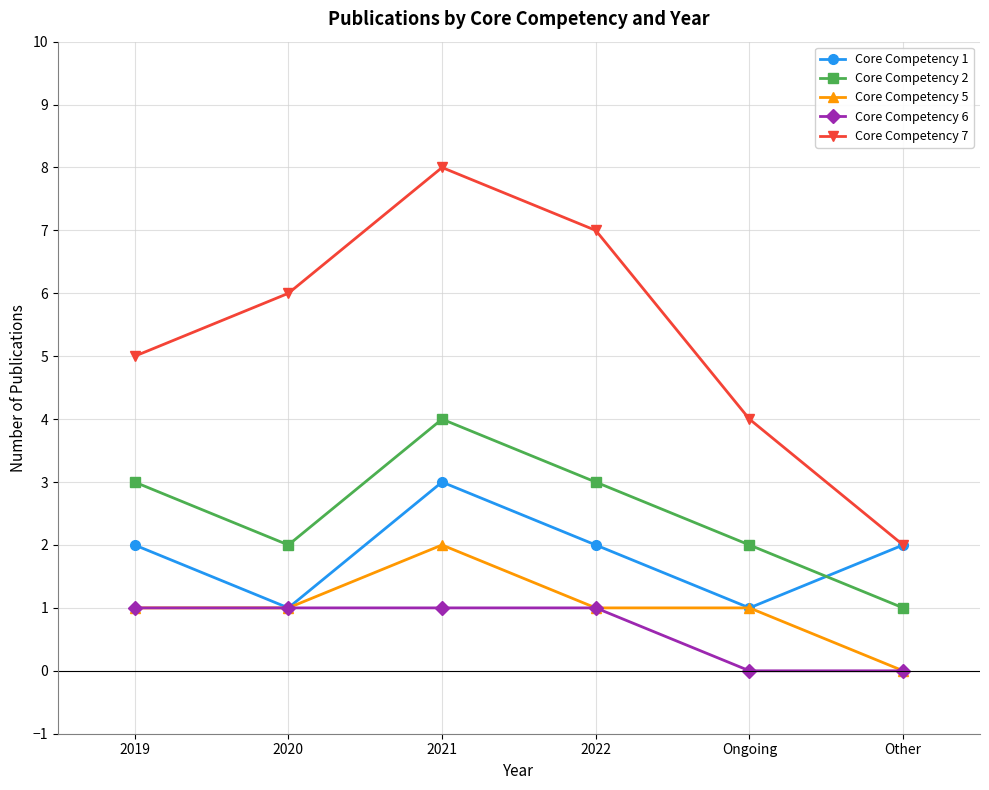

What is the difference between the maximum and second lowest values in the Core Competency 5 series?

1